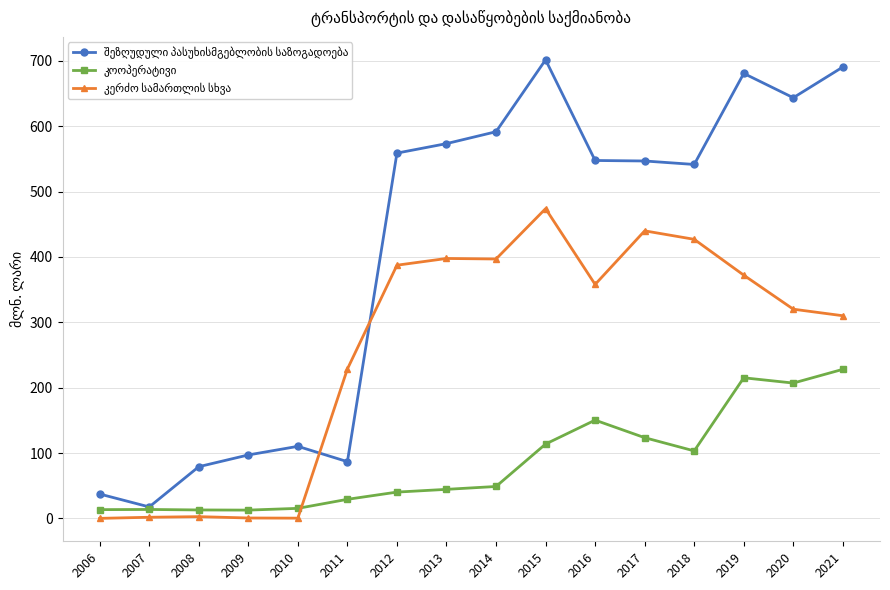

What is the total value across all series at 2013?

1015.3